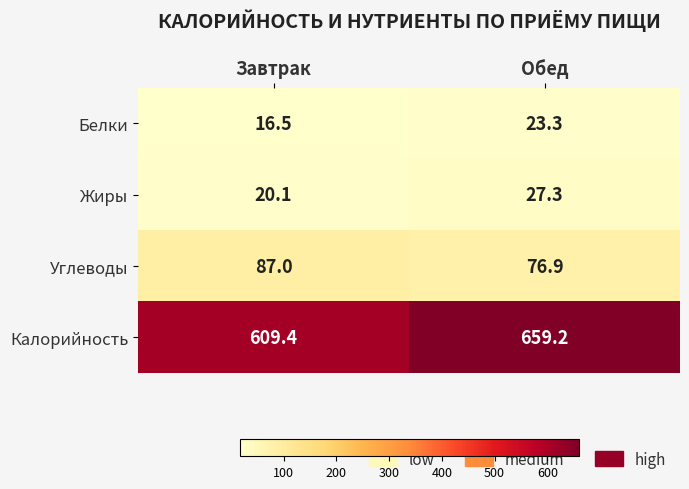

At which category is the sum across all series the highest?

Обед